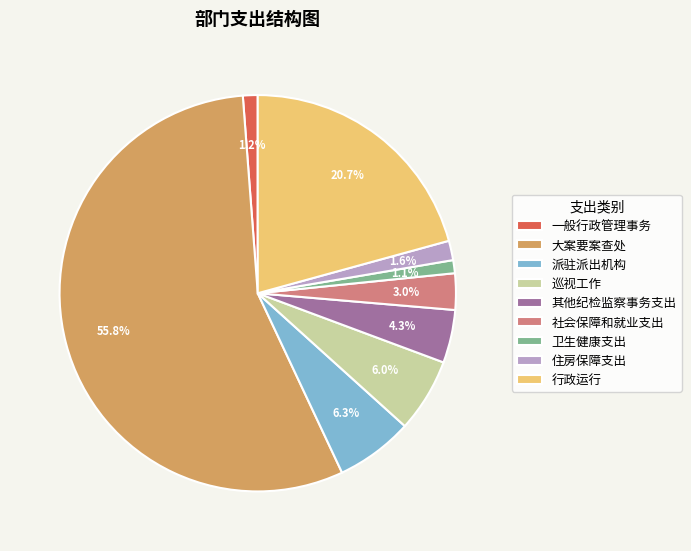

Which has a higher value, 其他纪检监察事务支出 or 一般行政管理事务?

其他纪检监察事务支出